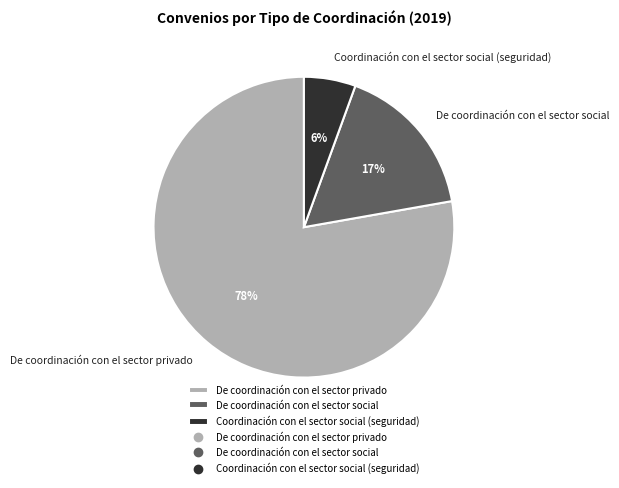

The Coordinación con el sector social (seguridad) slice represents 20% of the pie. True or false?

False